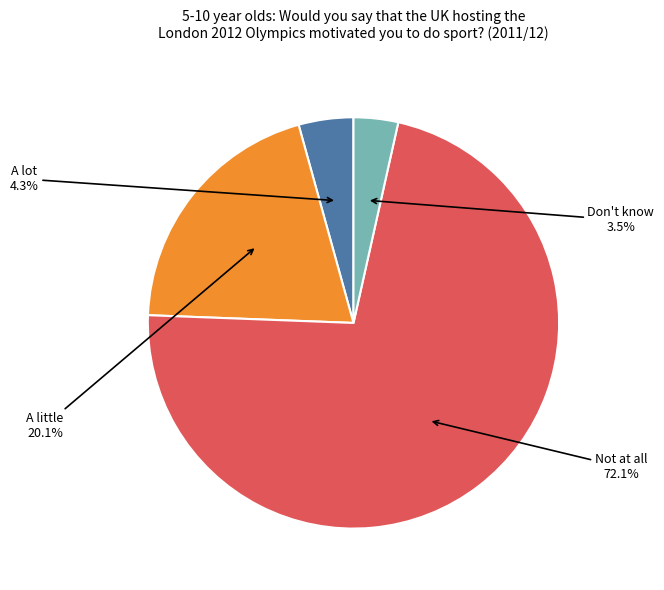

How many slices are in this pie chart?

4